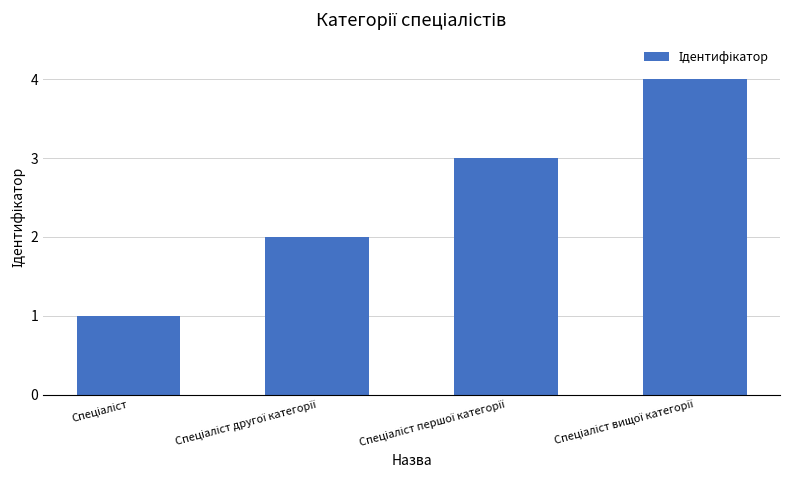

What is the difference between the maximum and minimum values?

3